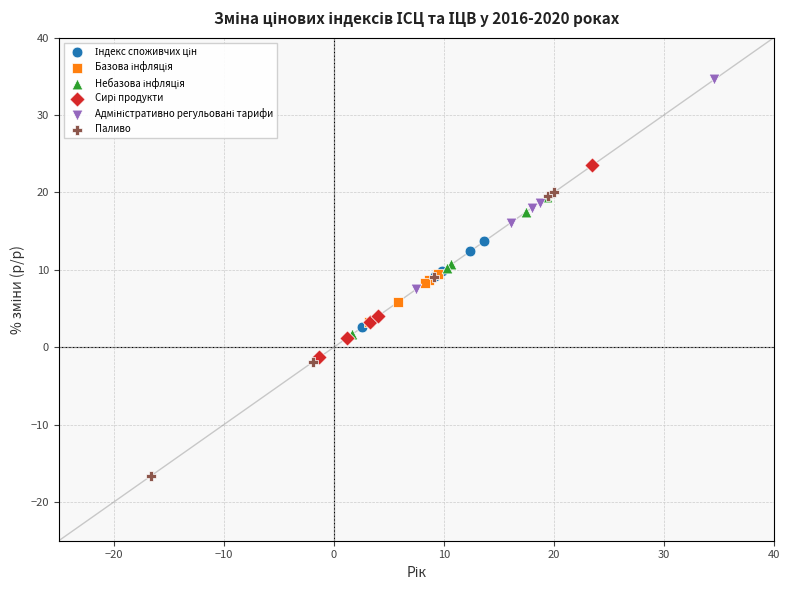

Which series has the largest Y range (max minus min)?

Паливо